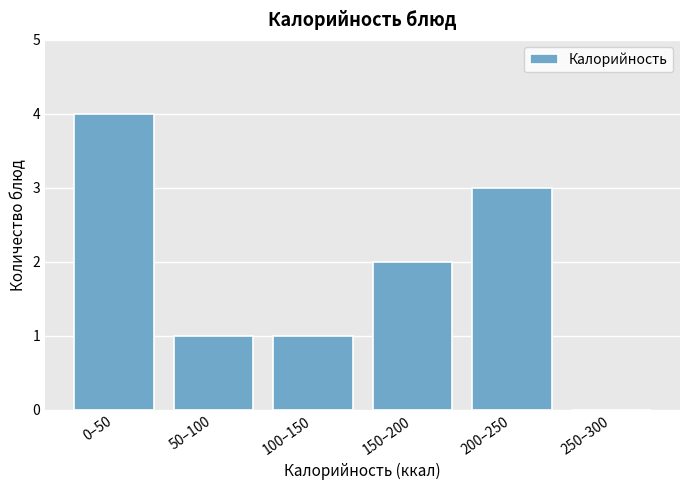

Reading left to right, extract all data points from this chart.

0–50=4	50–100=1	100–150=1	150–200=2	200–250=3	250–300=0